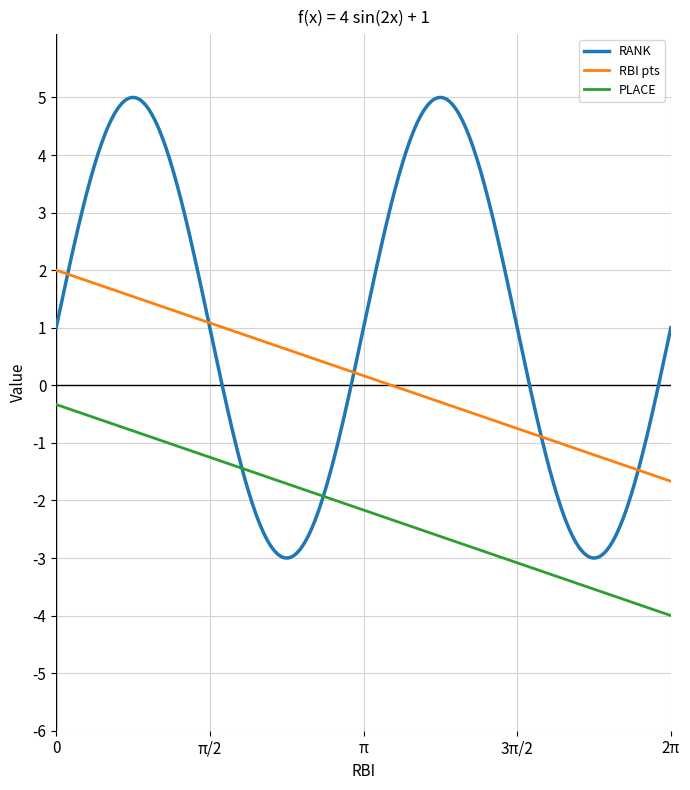

At how many categories does at least one series exceed 1?

3